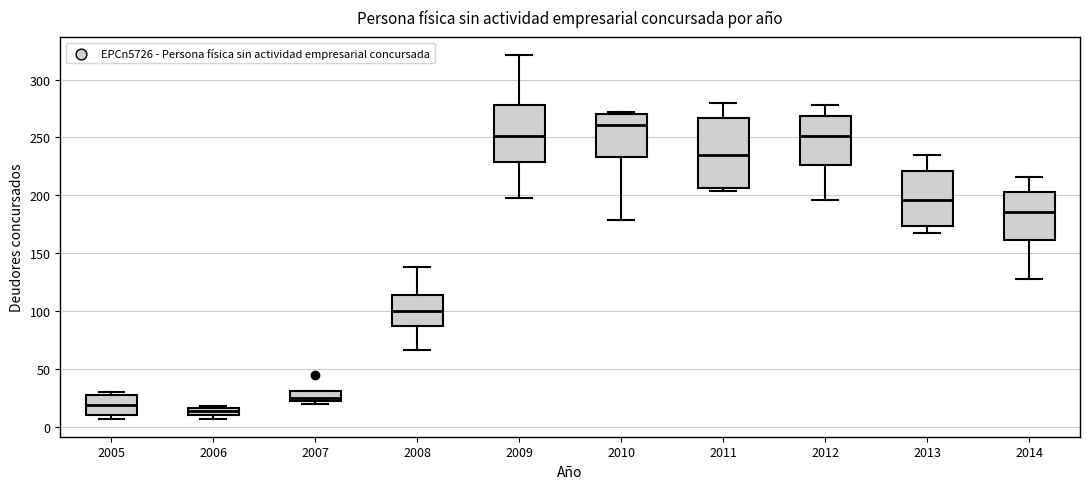

Which box has the lowest median line?

2006